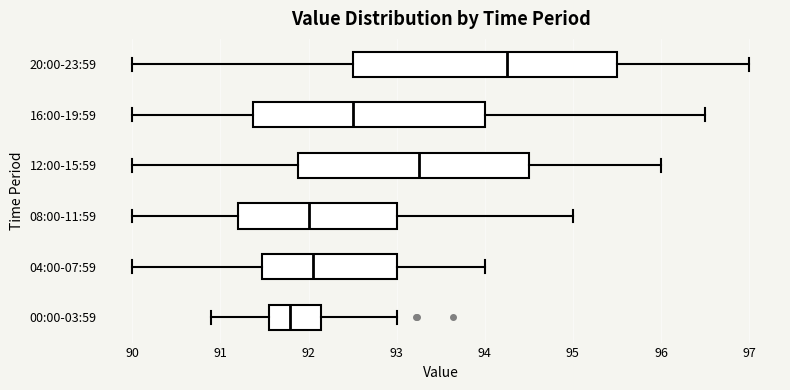

Where does the median line of the box for 00:00-03:59 sit on the x-axis? The values are not printed on the chart, so give them approximately, as read against the axis.

91.8